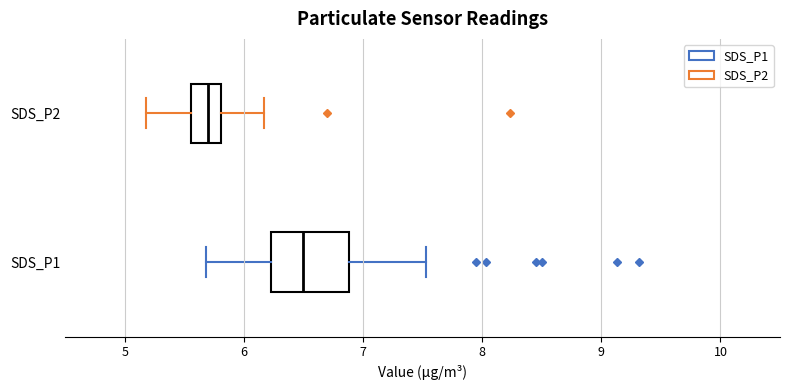

Reading bottom to top, read every box against the x-axis: the position of its median line, the range the box covers, and the ends of its whiskers. The values are not printed on the chart, so give them approximately, as read against the axis.

SDS_P1: median 6.5, box 6.2 to 6.9, whiskers 5.7 to 7.5
SDS_P2: median 5.7, box 5.6 to 5.8, whiskers 5.2 to 6.2